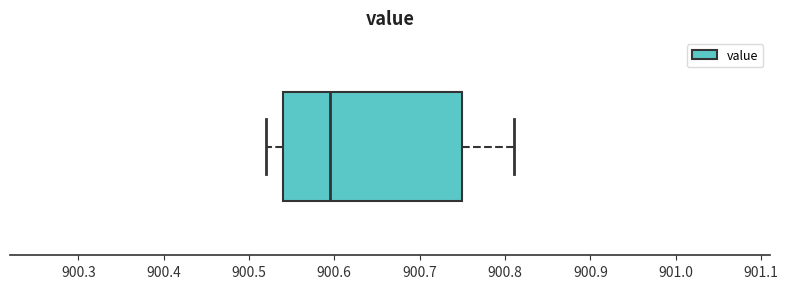

Read this box plot against the x-axis: the position of the median line, the range covered by the box, and the ends of both whiskers. The values are not printed on the chart, so give them approximately, as read against the axis.

median 900.60, box 900.54 to 900.75, whiskers 900.52 to 900.81